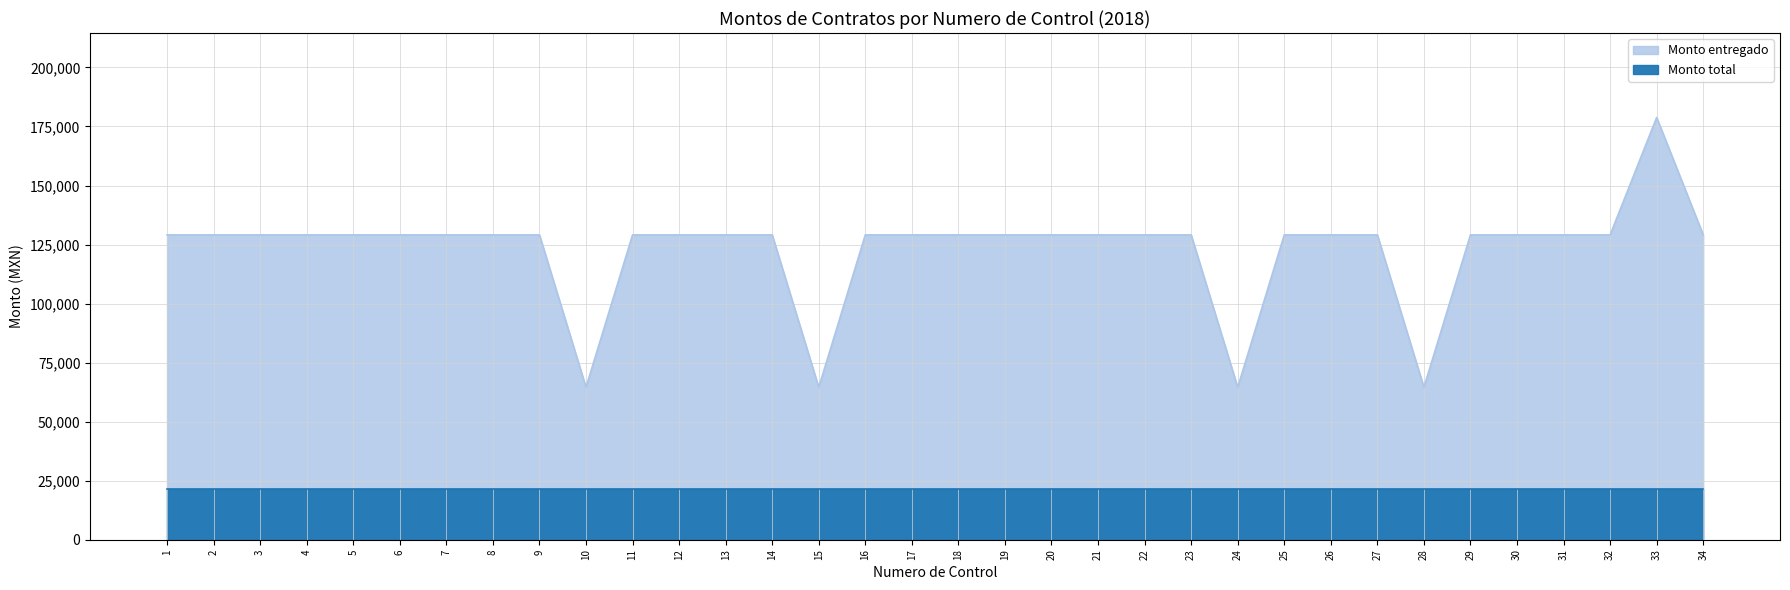

Rank the categories by value from highest to lowest.

33, 1, 2, 3, 4, 5, 6, 7, 8, 9, 11, 12, 13, 14, 16, 17, 18, 19, 20, 21, 22, 23, 25, 26, 27, 29, 30, 31, 32, 34, 10, 15, 24, 28